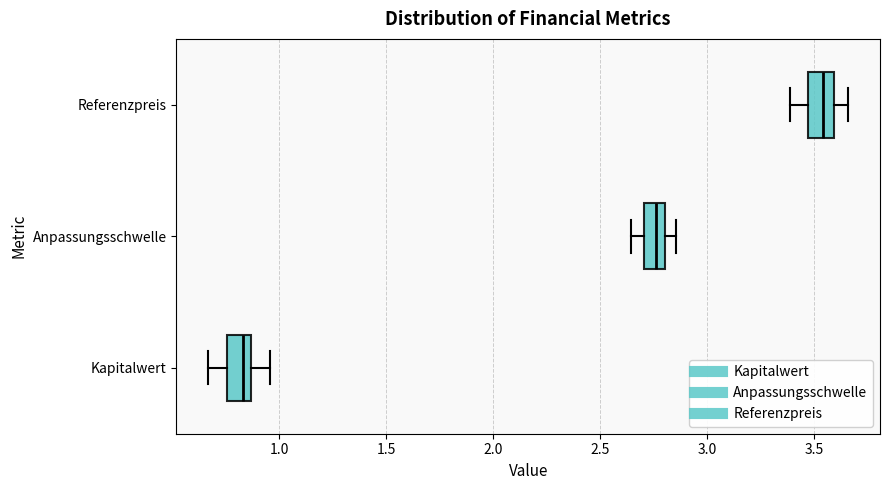

Reading bottom to top, read every box against the x-axis: the position of its median line, the range the box covers, and the ends of its whiskers. The values are not printed on the chart, so give them approximately, as read against the axis.

Kapitalwert: median 0.85 (just left of the box's right edge), box 0.75 to 0.85, whiskers 0.65 to 0.95
Anpassungsschwelle: median 2.75, box 2.70 to 2.80, whiskers 2.65 to 2.85
Referenzpreis: median 3.55, box 3.45 to 3.60, whiskers 3.40 to 3.65